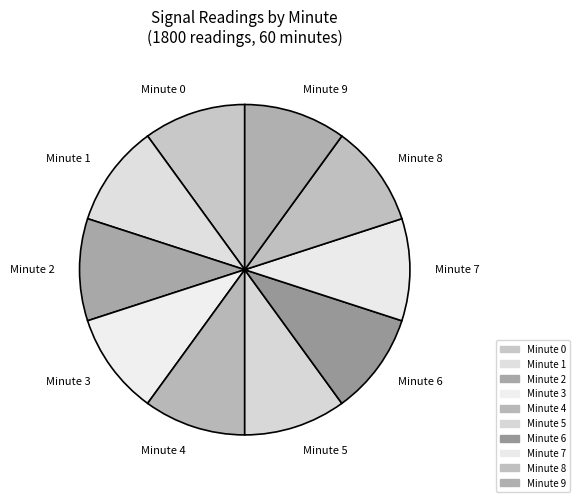

True or false: Minute 4 accounts for 10% of the total.

True